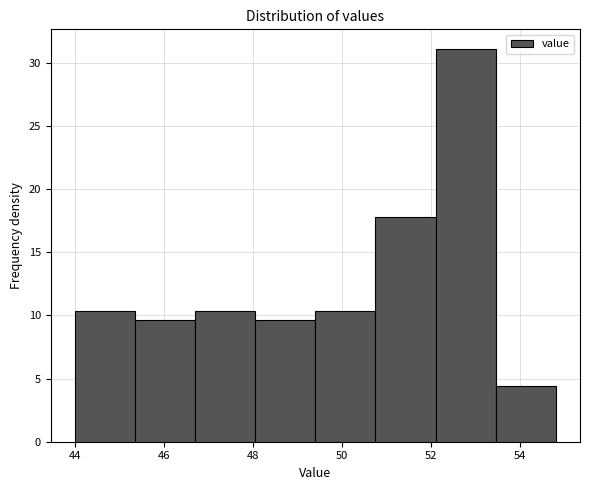

Reading left to right, list every bar in this chart as the range it spans on the x-axis followed by its height. Neither the bar edges nor the heights are printed on the chart, so give them approximately, as read against the axes.

44.00 to 45.35: 10.5
45.35 to 46.70: 9.5
46.70 to 48.05: 10.5
48.05 to 49.40: 9.5
49.40 to 50.75: 10.5
50.75 to 52.10: 18.0
52.10 to 53.45: 31.0
53.45 to 54.80: 4.5